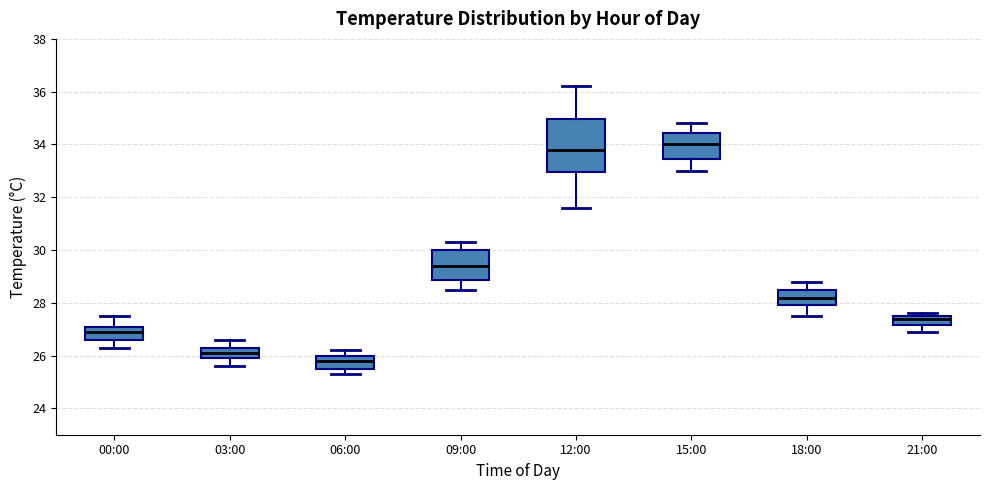

Reading left to right, transcribe this box plot: for each box, give where its median line is, the range the box spans, and where its two whiskers end, as read against the y-axis. The values are not printed on the chart, so give them approximately, as read against the axis.

00:00: median 27.0, box 26.6 to 27.2, whiskers 26.4 to 27.6
03:00: median 26.2, box 26.0 to 26.4, whiskers 25.6 to 26.6
06:00: median 25.8, box 25.6 to 26.0, whiskers 25.4 to 26.2
09:00: median 29.4, box 28.8 to 30.0, whiskers 28.6 to 30.4
12:00: median 33.8, box 33.0 to 35.0, whiskers 31.6 to 36.2
15:00: median 34.0, box 33.4 to 34.4, whiskers 33.0 to 34.8
18:00: median 28.2, box 28.0 to 28.6, whiskers 27.6 to 28.8
21:00: median 27.4, box 27.2 to 27.6, whiskers 27.0 to 27.6 (just above the box's upper edge)